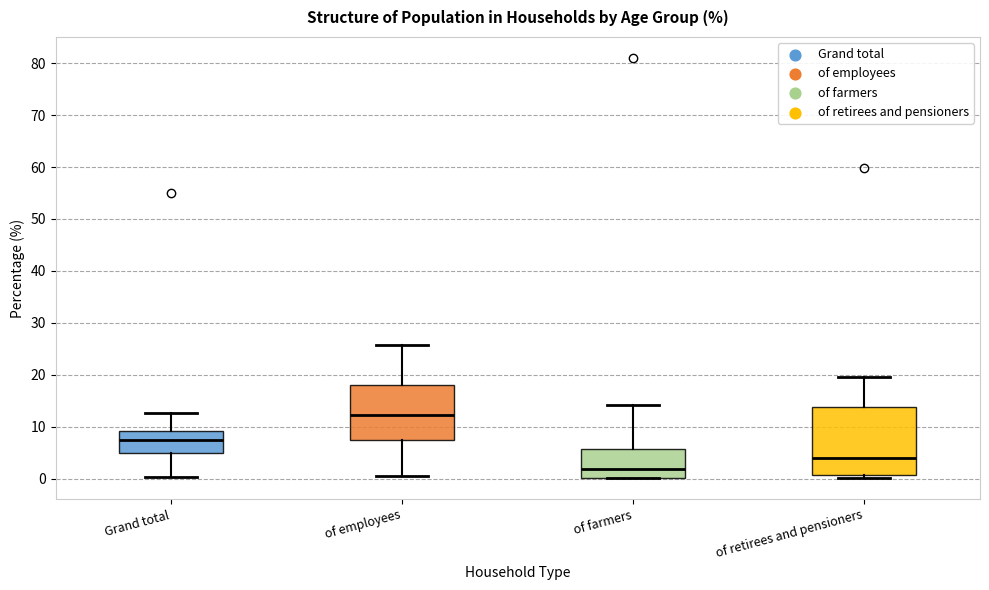

Reading left to right, read every box against the y-axis: the position of its median line, the range the box covers, and the ends of its whiskers. The values are not printed on the chart, so give them approximately, as read against the axis.

Grand total: median 7, box 5 to 9, whiskers 0 to 13
of employees: median 12, box 7 to 18, whiskers 0 to 26
of farmers: median 2, box 0 to 6, whiskers 0 to 14
of retirees and pensioners: median 4, box 1 to 14, whiskers 0 to 20